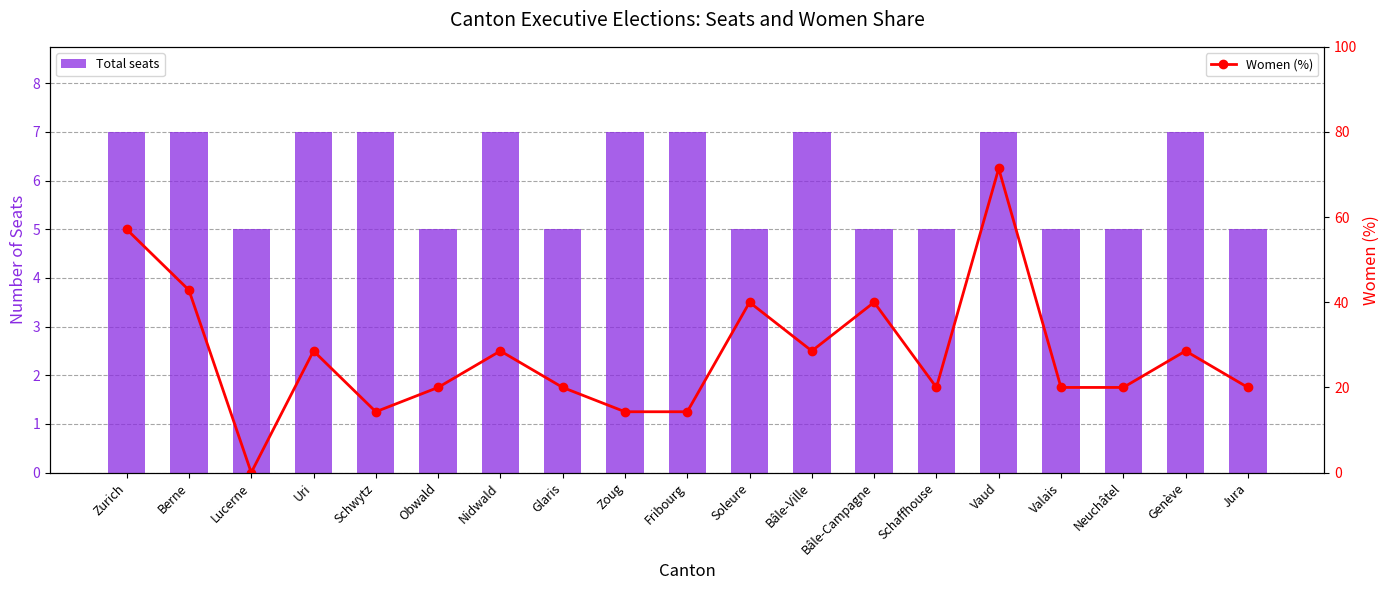

True or false: Total seats has a value of 2.4 at Obwald.

False